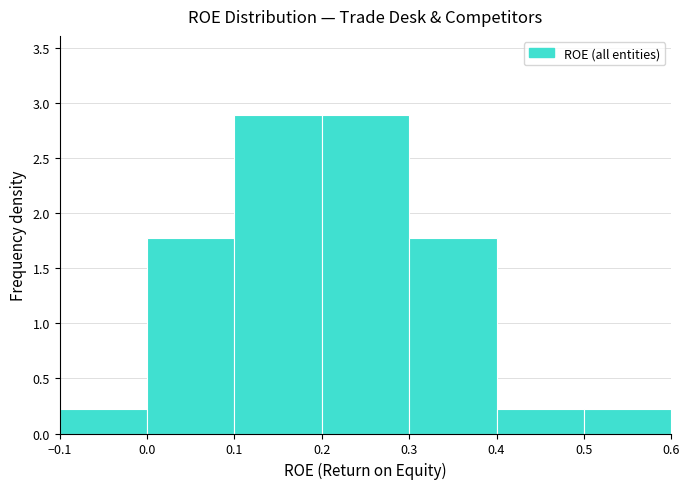

Reading left to right, transcribe this chart: for each bar, give the range it covers on the x-axis and its height. The values are not printed on the chart, so give them approximately, as read against the axis.

-0.1 to 0.0: 0.2
0.0 to 0.1: 1.8
0.1 to 0.2: 2.9
0.2 to 0.3: 2.9
0.3 to 0.4: 1.8
0.4 to 0.5: 0.2
0.5 to 0.6: 0.2